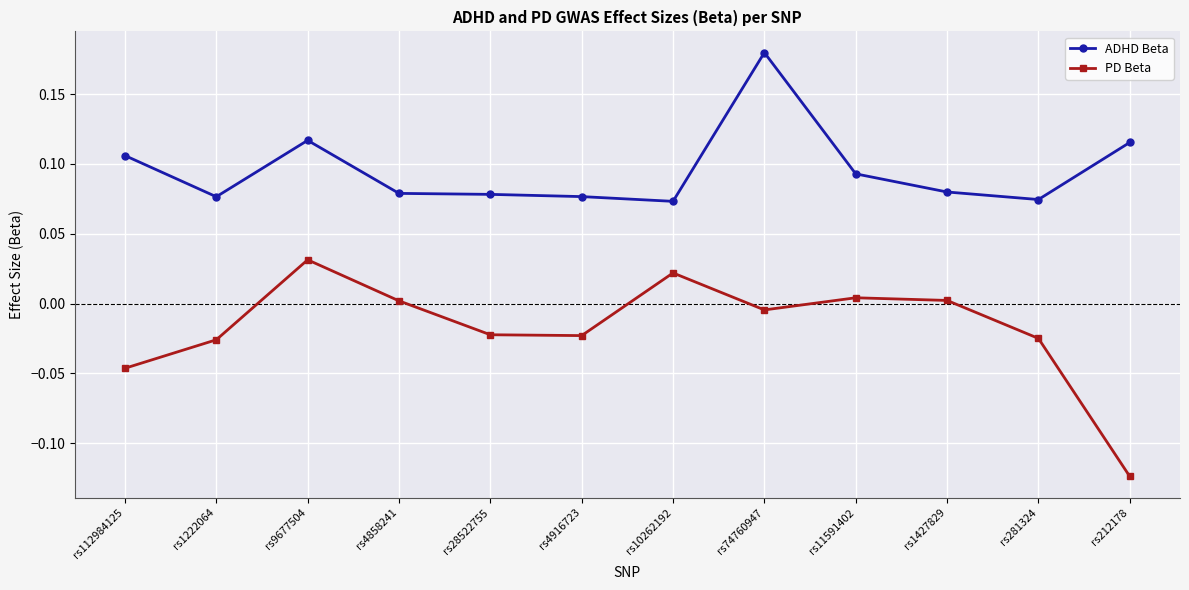

Which category has the highest value in the PD Beta series?

rs9677504